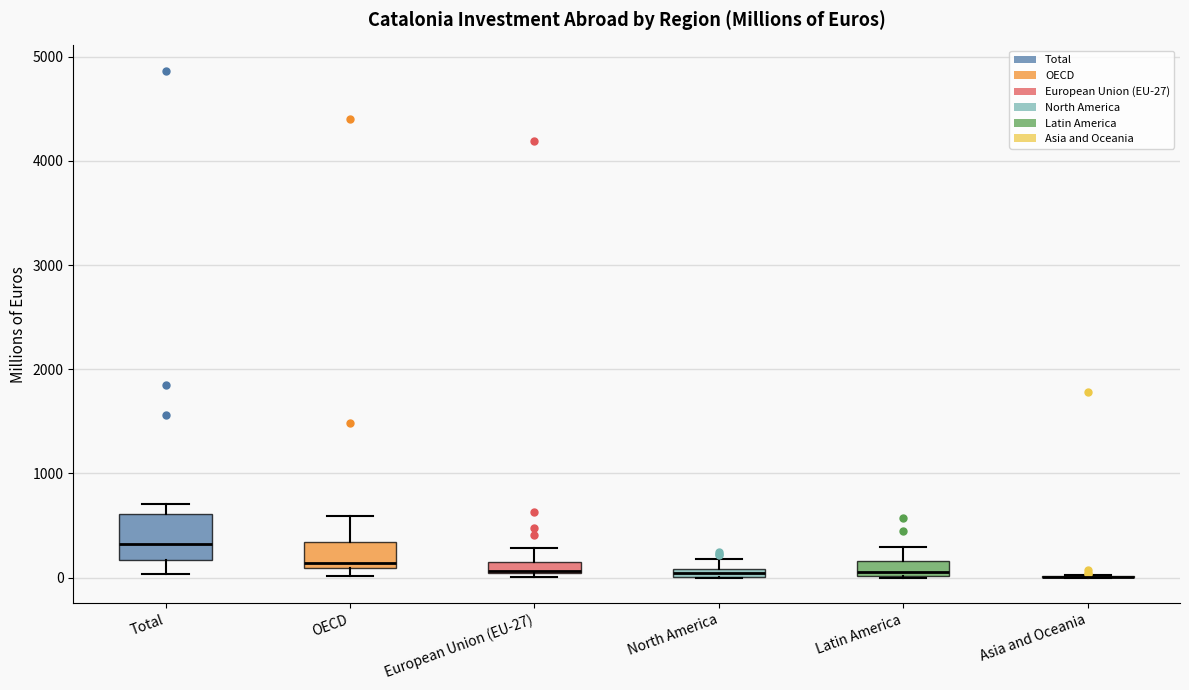

Where is the lower edge of the box for North America on the y-axis? The values are not printed on the chart, so give them approximately, as read against the axis.

0